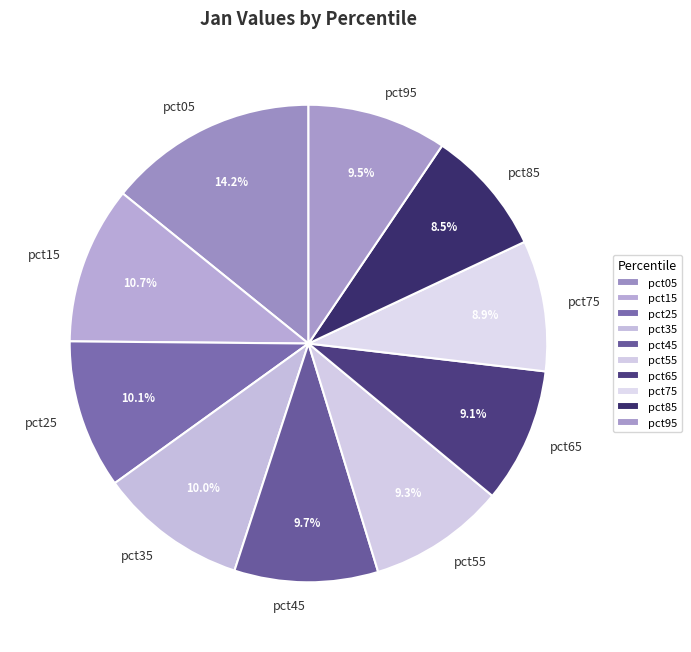

Count the number of slices in the pie.

10